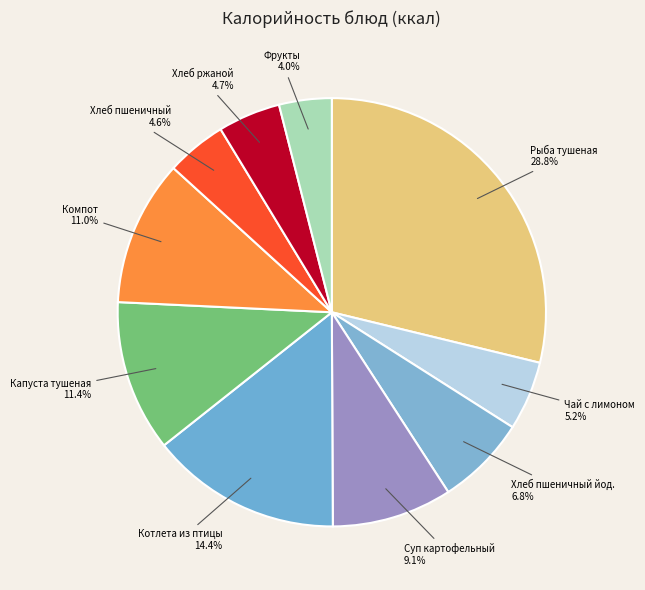

What percentage is the Хлеб пшеничный slice, to the nearest percent?

5%